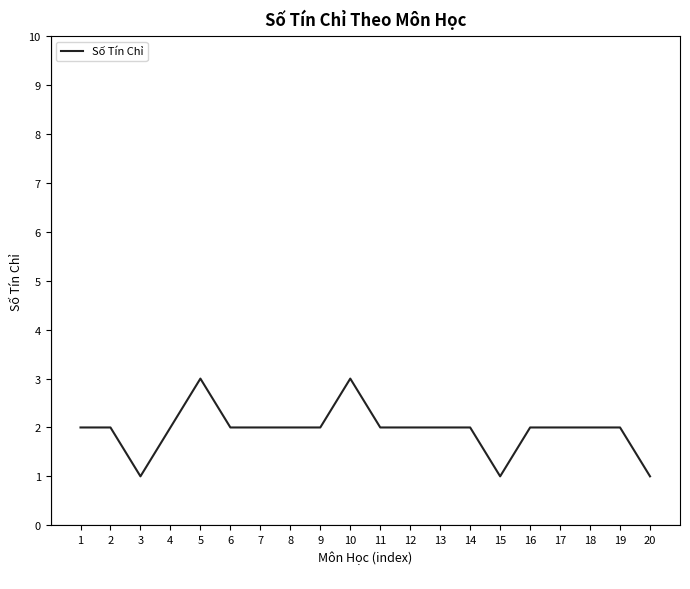

Approximately how many times larger is the value at 11 compared to 17?

1.0